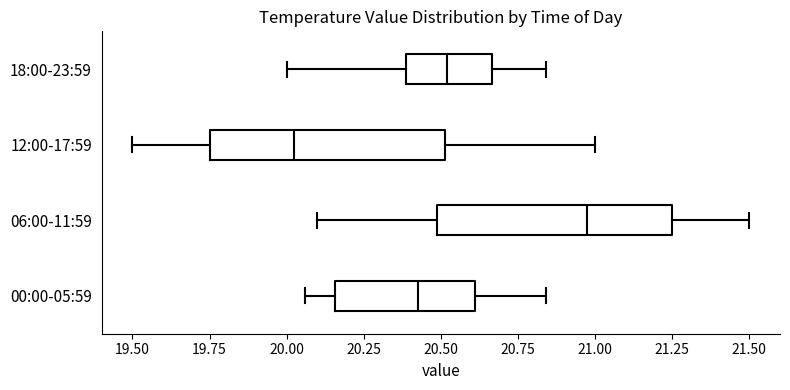

Reading bottom to top, transcribe this box plot: for each box, give where its median line is, the range the box spans, and where its two whiskers end, as read against the x-axis. The values are not printed on the chart, so give them approximately, as read against the axis.

00:00-05:59: median 20.45, box 20.15 to 20.60, whiskers 20.05 to 20.85
06:00-11:59: median 21.00, box 20.50 to 21.25, whiskers 20.10 to 21.50
12:00-17:59: median 20.05, box 19.75 to 20.50, whiskers 19.50 to 21.00
18:00-23:59: median 20.50, box 20.40 to 20.65, whiskers 20.00 to 20.85